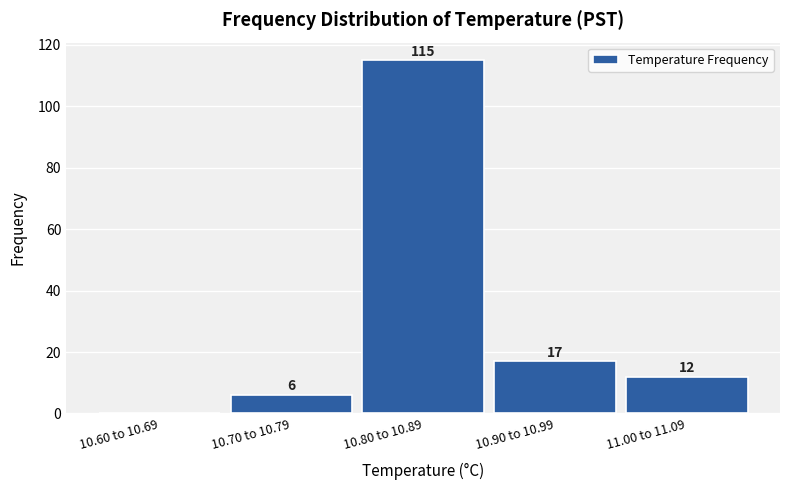

Reading left to right, list all the values displayed in this chart.

10.60 to 10.69=0	10.70 to 10.79=6	10.80 to 10.89=115	10.90 to 10.99=17	11.00 to 11.09=12